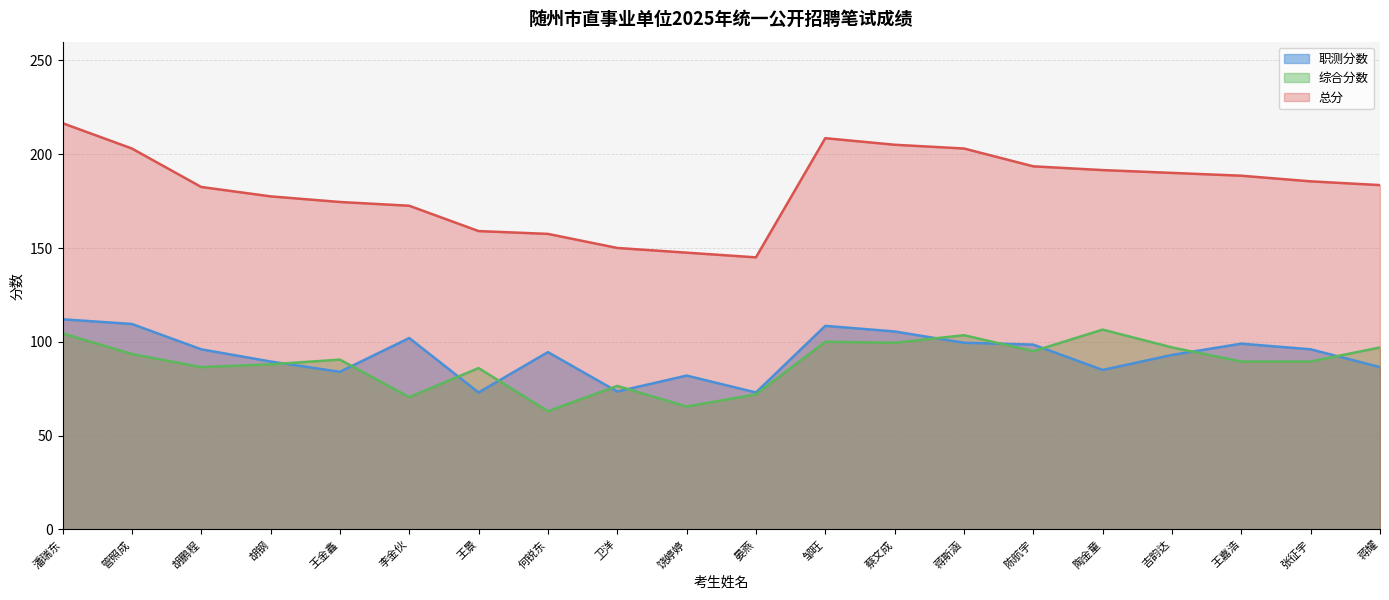

What are all the series names shown in the legend?

职测分数, 综合分数, 总分